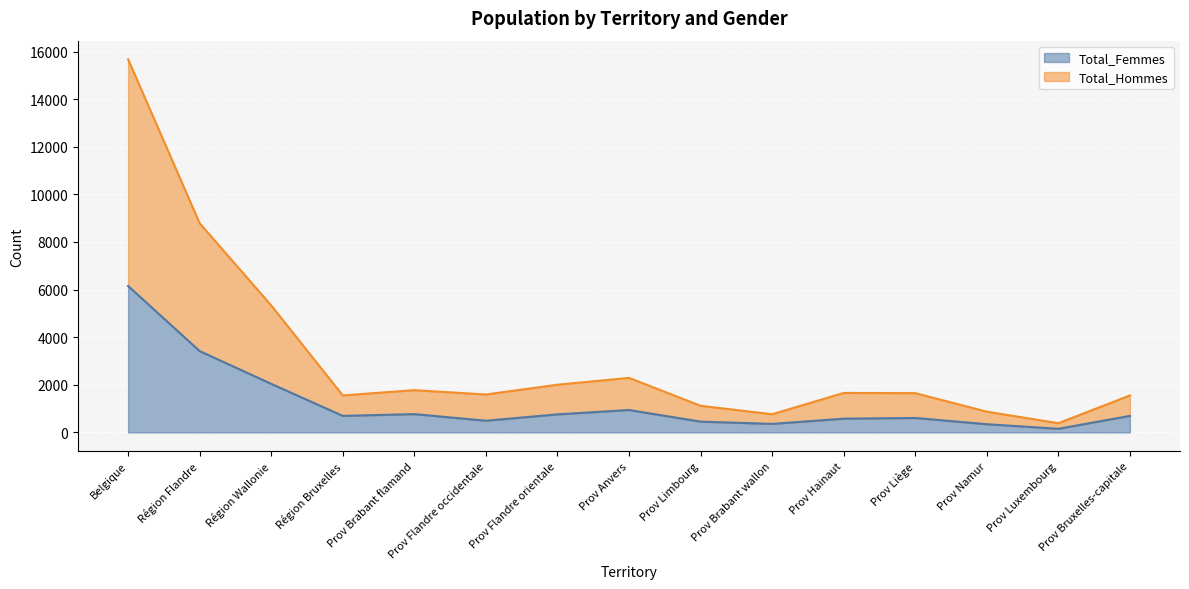

At how many categories does at least one series exceed 7301?

2